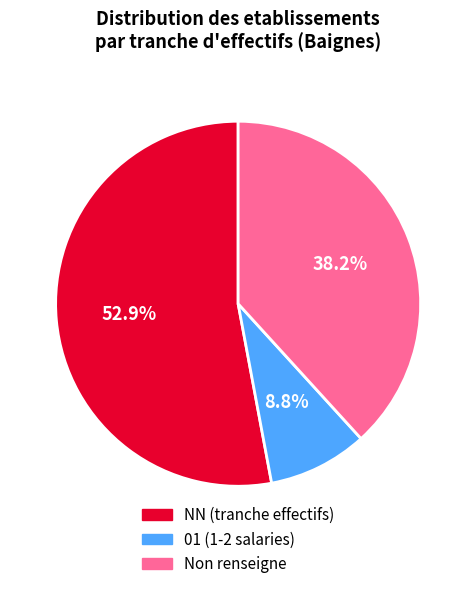

Is there any slice that represents more than half of the pie?

Yes